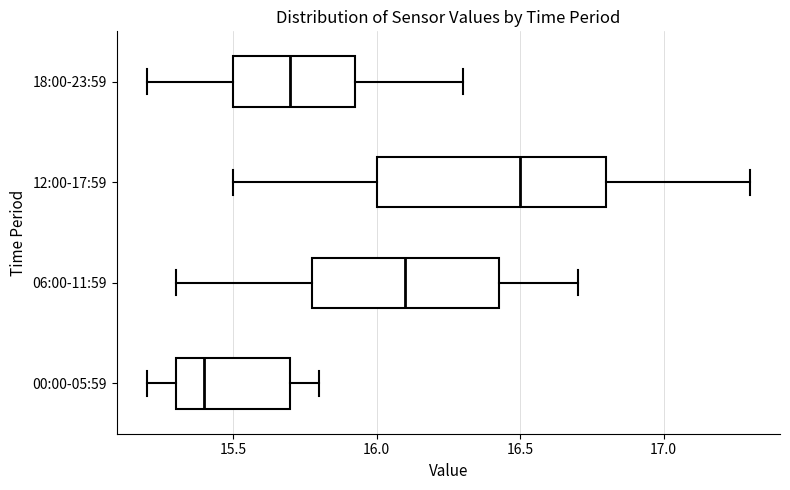

Which box's median line is the furthest to the left?

00:00-05:59